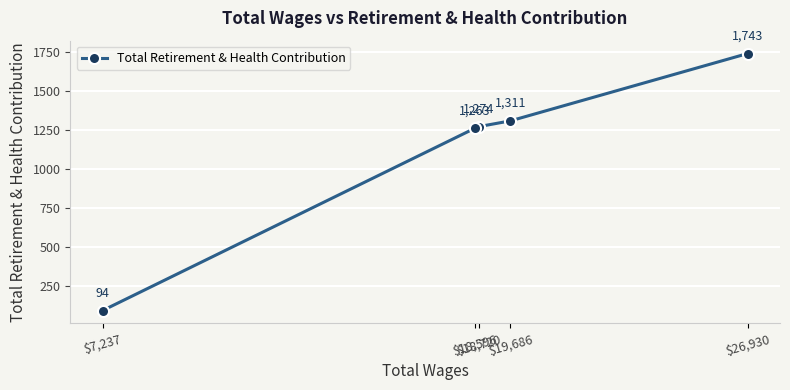

True or false: the data has more than 2 interior local peaks.

False